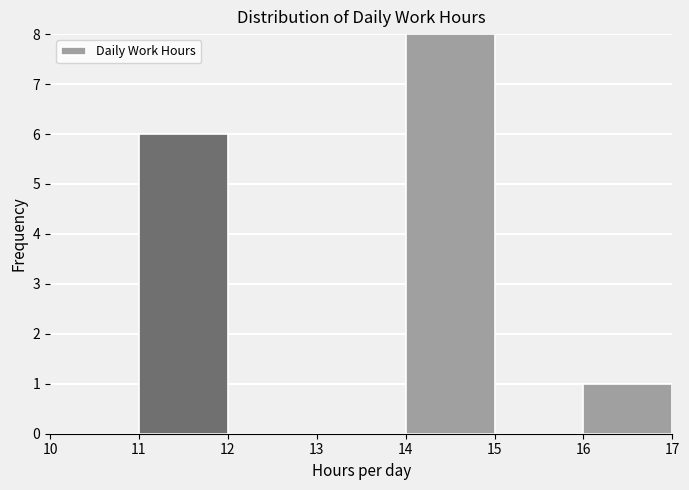

What is the height of the bar covering 16 to 17 on the x-axis? The values are not printed on the chart, so give them approximately, as read against the axis.

1